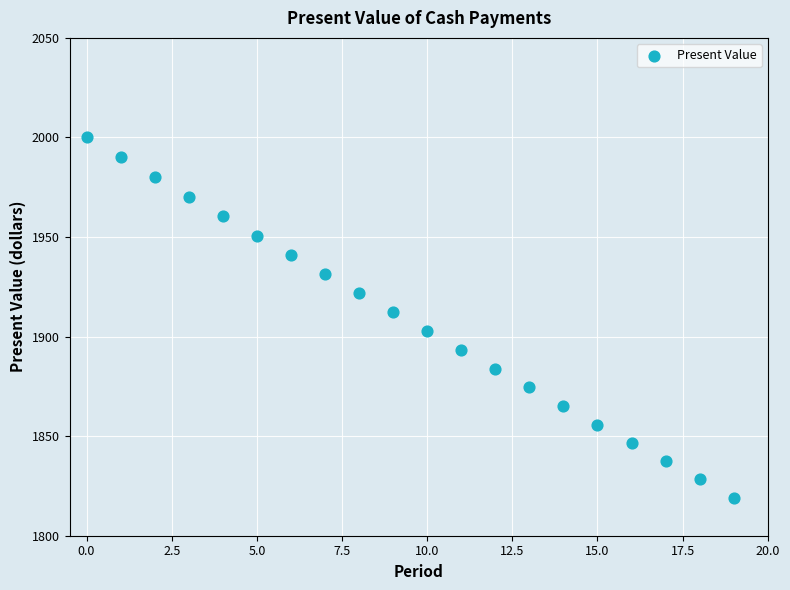

What Y value in the scatter plot is closest to 1909?

1912.2